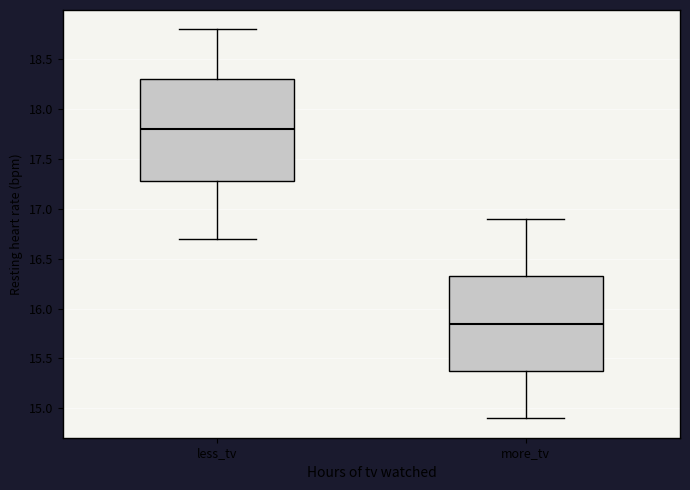

Reading left to right, read every box against the y-axis: the position of its median line, the range the box covers, and the ends of its whiskers. The values are not printed on the chart, so give them approximately, as read against the axis.

less_tv: median 17.80, box 17.30 to 18.30, whiskers 16.70 to 18.80
more_tv: median 15.85, box 15.40 to 16.35, whiskers 14.90 to 16.90